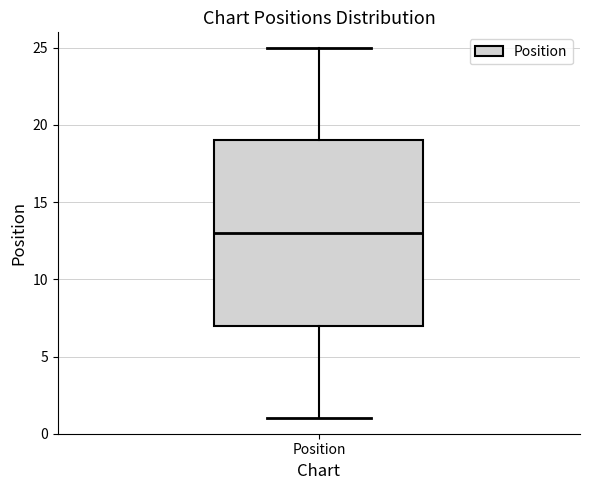

Where does the lower whisker of the box for Position end on the y-axis? The values are not printed on the chart, so give them approximately, as read against the axis.

1